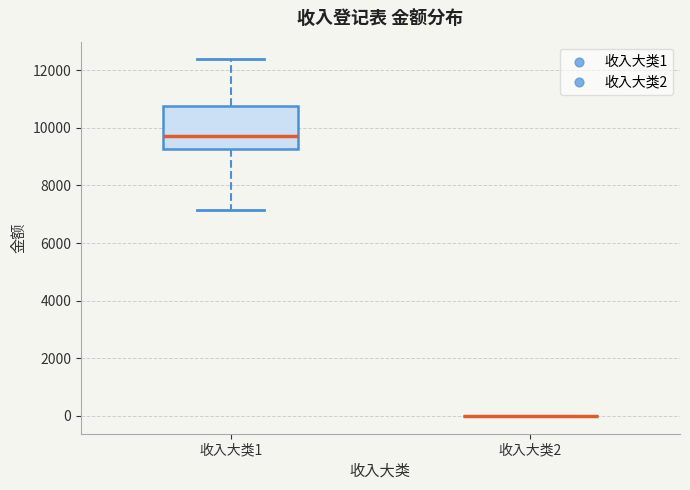

Reading left to right, transcribe this box plot: for each box, give where its median line is, the range the box spans, and where its two whiskers end, as read against the y-axis. The values are not printed on the chart, so give them approximately, as read against the axis.

收入大类1: median 9800, box 9200 to 10800, whiskers 7200 to 12400
收入大类2: box collapsed to a line at 0, whiskers 0 to 0